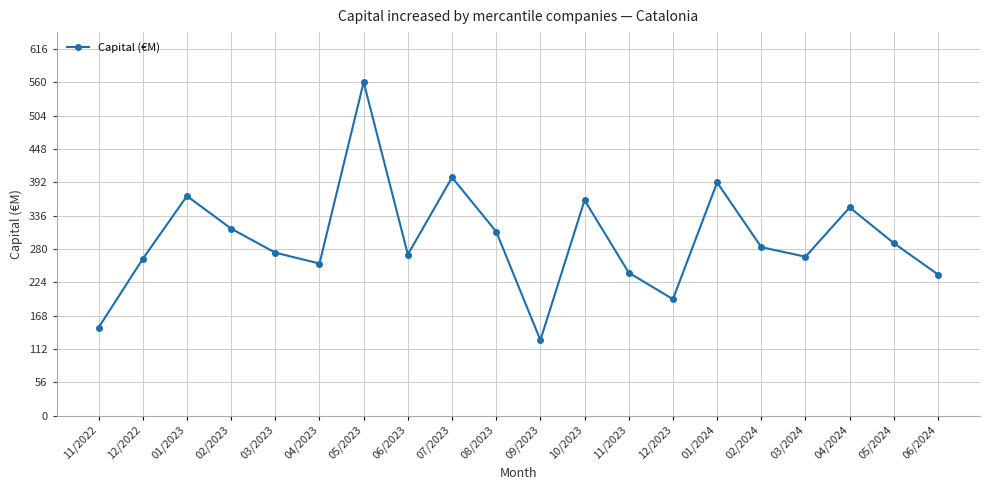

What is the average value?

295.3